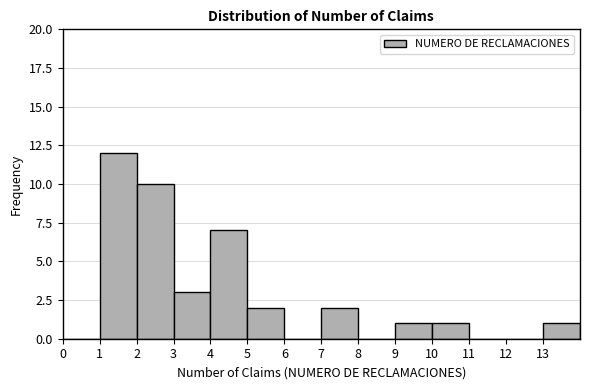

How tall is the bar that spans 5 to 6 on the x-axis? The values are not printed on the chart, so give them approximately, as read against the axis.

2